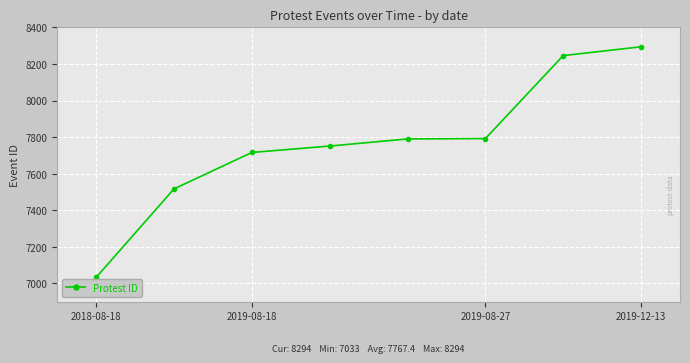

What is the value of the 7th point from the left?

8246